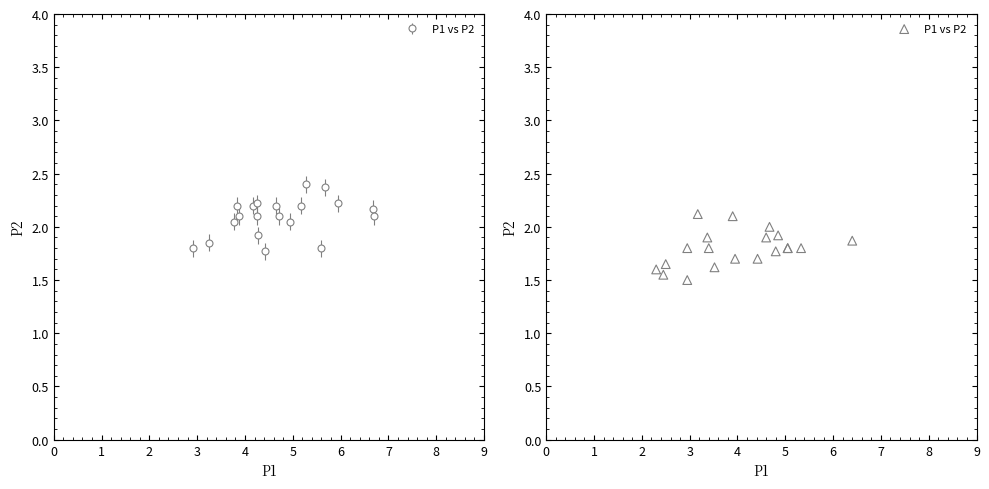

What Y value in the scatter plot is closest to 1?

1.5